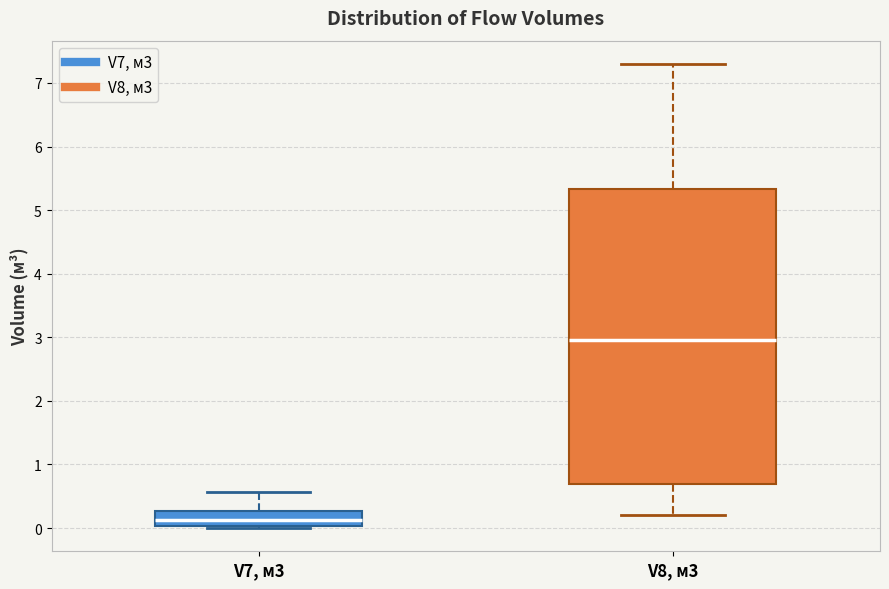

Which box is the tallest, from its lower edge to its upper edge?

V8, м3